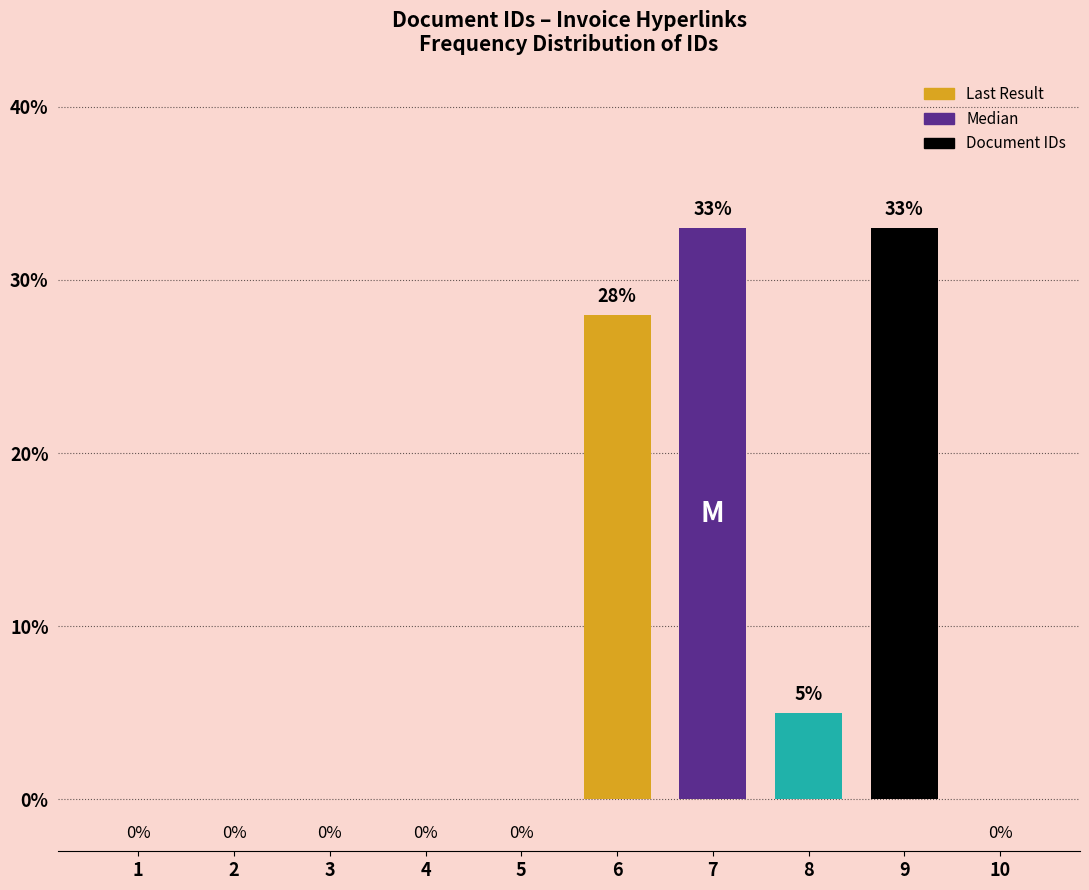

What is the maximum value shown in the chart?

33